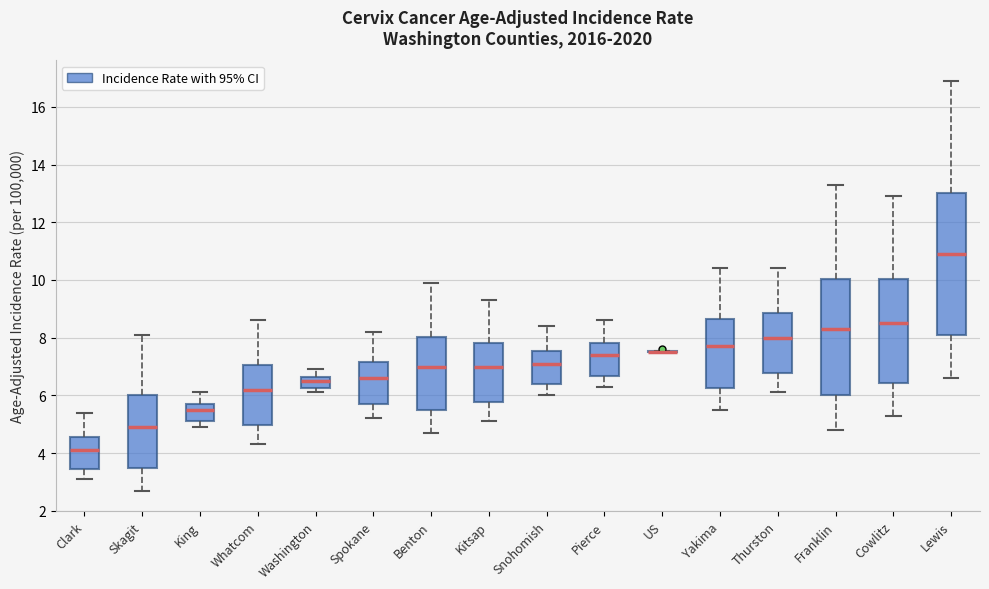

Reading left to right, read every box against the y-axis: the position of its median line, the range the box covers, and the ends of its whiskers. The values are not printed on the chart, so give them approximately, as read against the axis.

Clark: median 4.2, box 3.4 to 4.6, whiskers 3.2 to 5.4
Skagit: median 5.0, box 3.4 to 6.0, whiskers 2.8 to 8.2
King: median 5.6, box 5.2 to 5.8, whiskers 5.0 to 6.2
Whatcom: median 6.2, box 5.0 to 7.0, whiskers 4.4 to 8.6
Washington: median 6.6 (inside the box), box 6.2 to 6.6, whiskers 6.2 (just below the box's lower edge) to 7.0
Spokane: median 6.6, box 5.6 to 7.2, whiskers 5.2 to 8.2
Benton: median 7.0, box 5.6 to 8.0, whiskers 4.8 to 10.0
Kitsap: median 7.0, box 5.8 to 7.8, whiskers 5.2 to 9.4
Snohomish: median 7.2, box 6.4 to 7.6, whiskers 6.0 to 8.4
Pierce: median 7.4, box 6.6 to 7.8, whiskers 6.4 to 8.6
US: box collapsed to a line at 7.6, whiskers 7.6 to 7.6
Yakima: median 7.8, box 6.2 to 8.6, whiskers 5.6 to 10.4
Thurston: median 8.0, box 6.8 to 8.8, whiskers 6.2 to 10.4
Franklin: median 8.4, box 6.0 to 10.0, whiskers 4.8 to 13.4
Cowlitz: median 8.6, box 6.4 to 10.0, whiskers 5.4 to 13.0
Lewis: median 11.0, box 8.2 to 13.0, whiskers 6.6 to 17.0